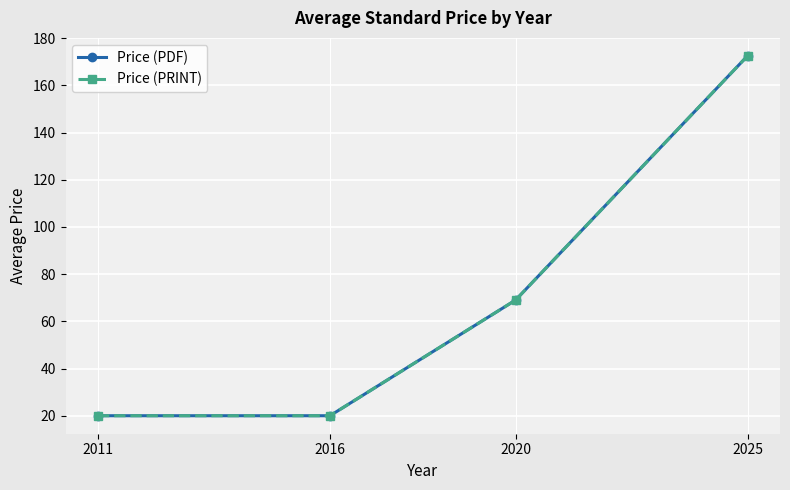

True or false: Price (PRINT) has more than 1 points higher than both neighbors.

False